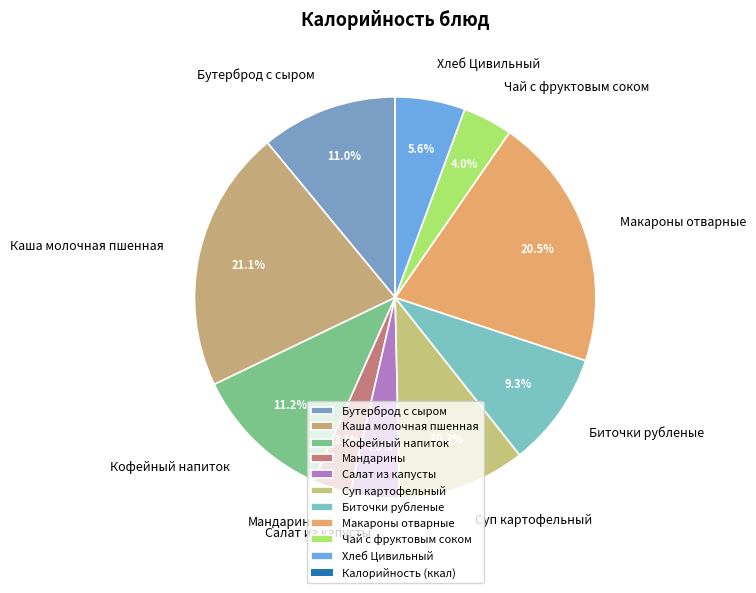

What percentage is the Хлеб Цивильный slice, to the nearest percent?

6%